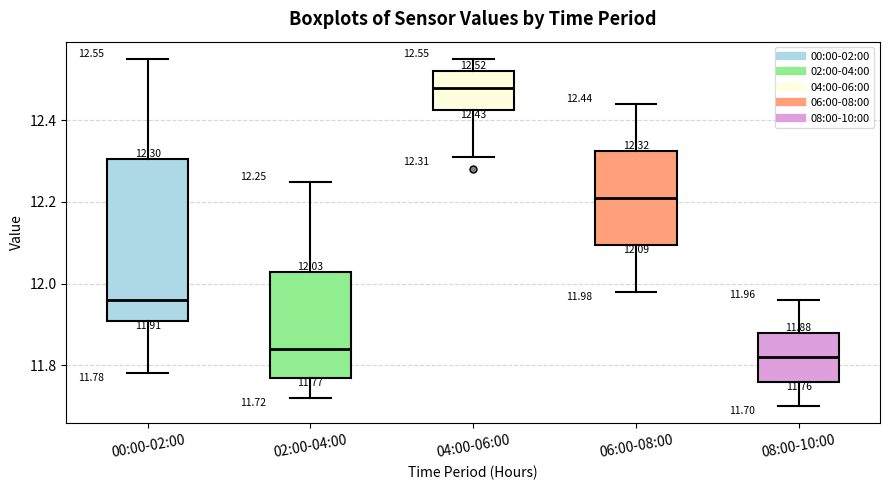

Which box has the highest median line?

04:00-06:00